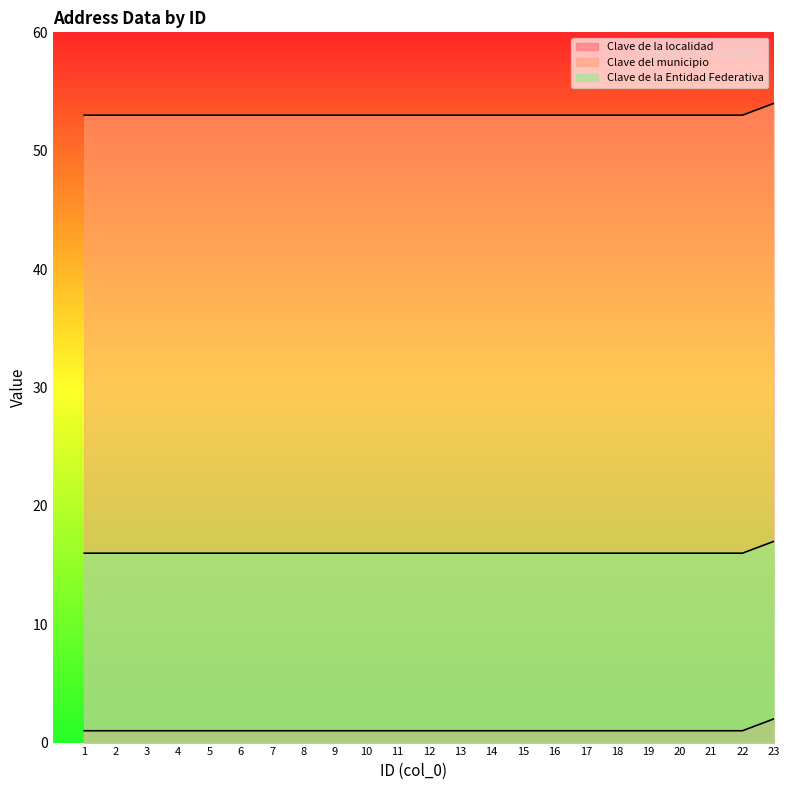

Which category has the lowest value across all series?

1